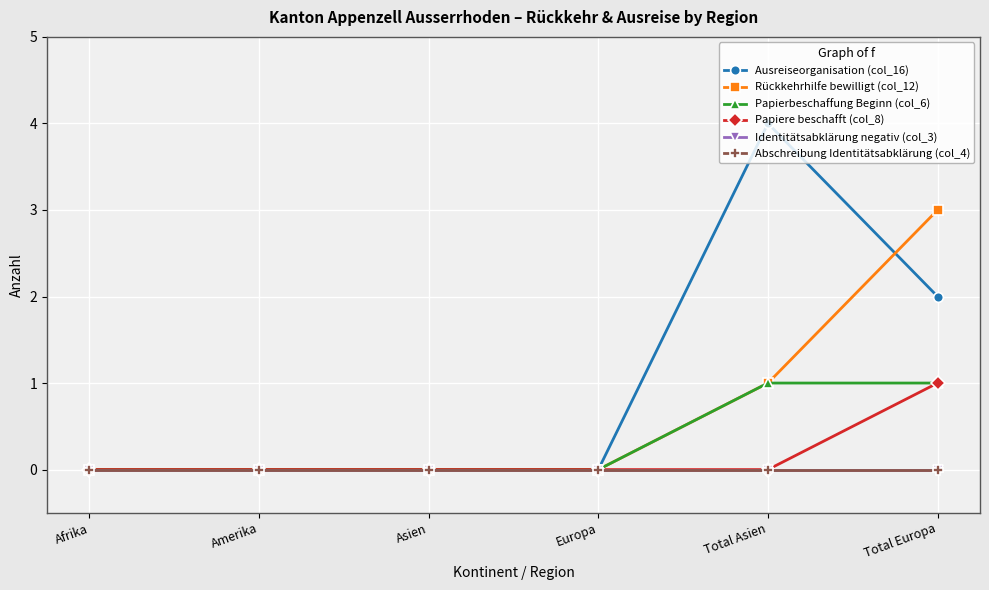

Which series changed the most between Total Asien and Total Europa?

Ausreiseorganisation (col_16)